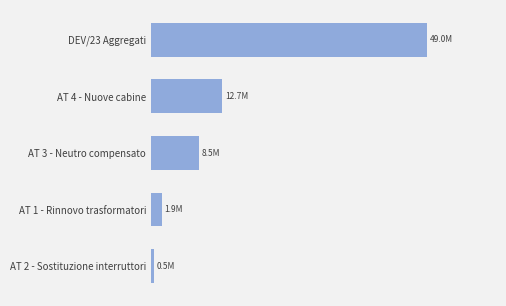

Where is the data nearest to the value 24714907?

AT 4 - Nuove cabine